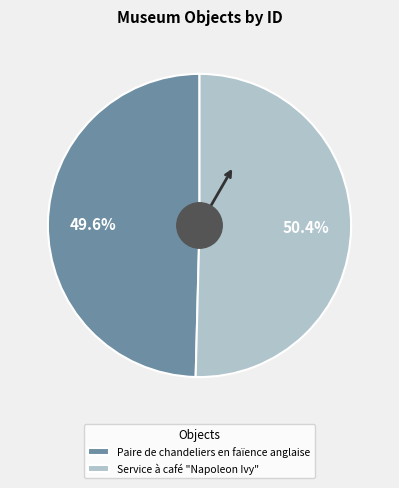

Is the sum of Paire de chandeliers en faïence anglaise and Service à café "Napoleon Ivy" greater than half?

Yes